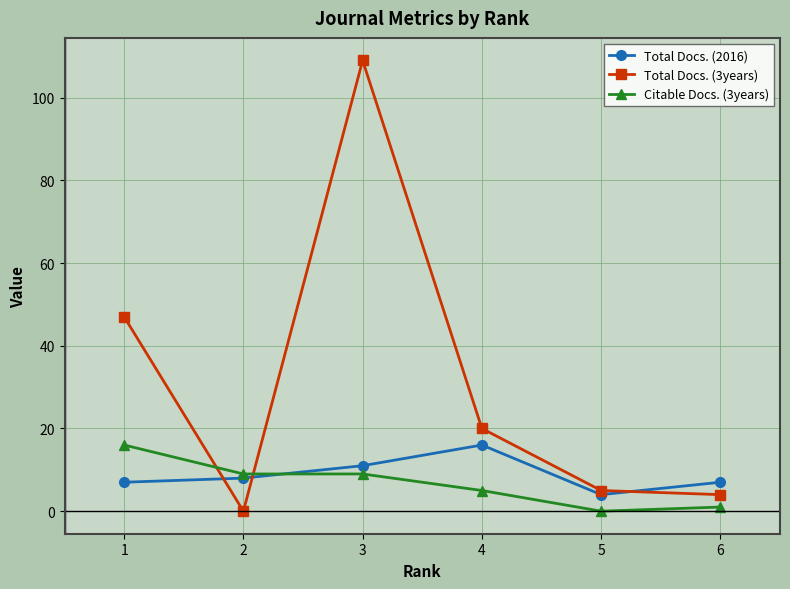

Is the value of Total Docs. (2016) at 1 greater than the value of Total Docs. (3years) at 6?

Yes